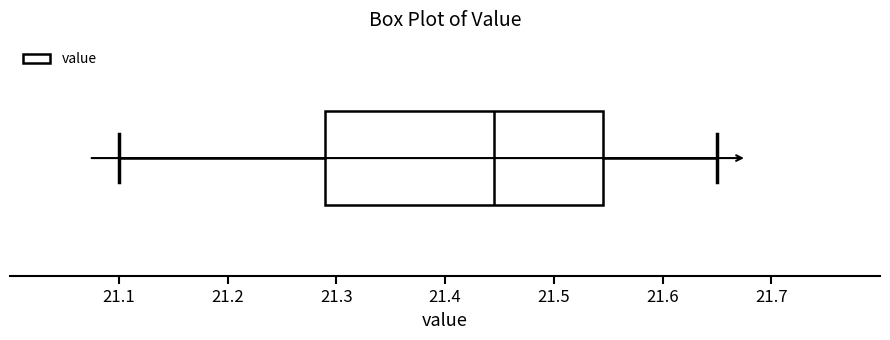

Read this box plot against the x-axis: the position of the median line, the range covered by the box, and the ends of both whiskers. The values are not printed on the chart, so give them approximately, as read against the axis.

median 21.45, box 21.29 to 21.55, whiskers 21.10 to 21.65